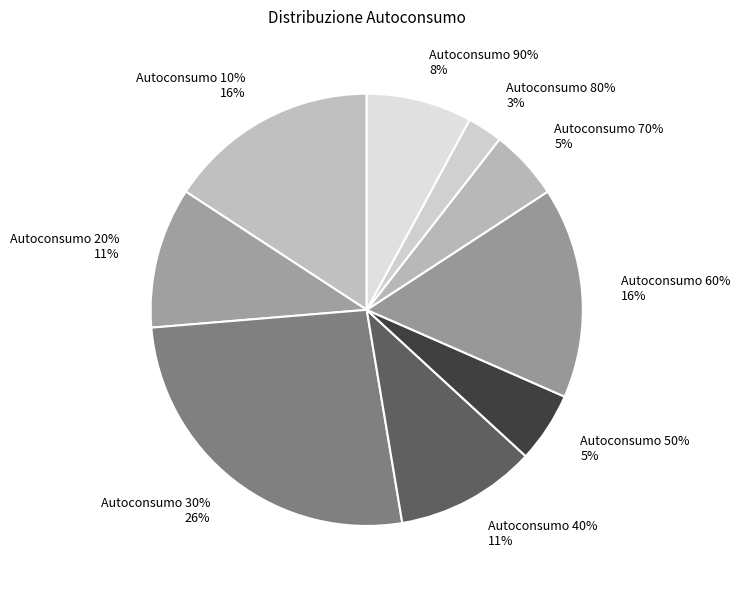

Combined, do Autoconsumo 90% and Autoconsumo 60% account for over 50%?

No